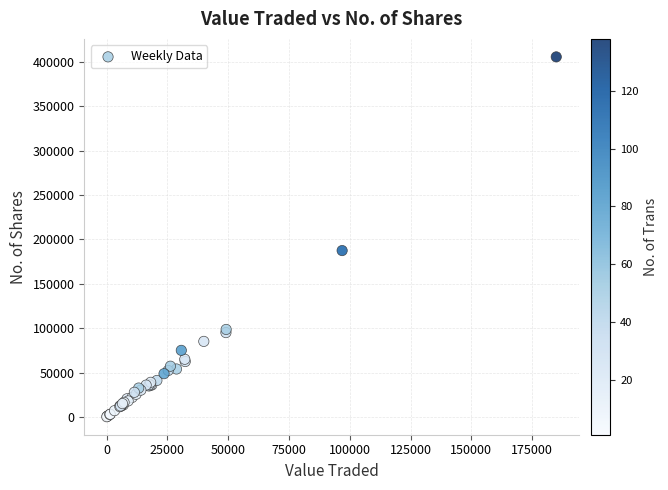

What Y value in the scatter plot is closest to 202890?

187390